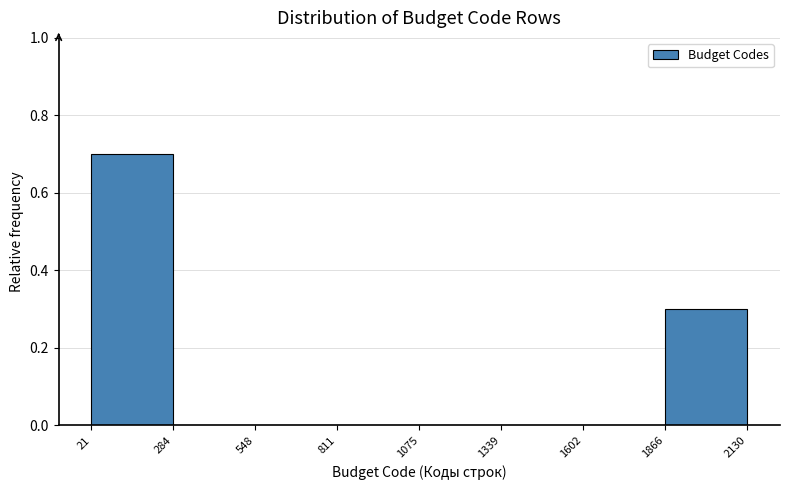

How tall is the bar that spans 1866 to 2130 on the x-axis? The values are not printed on the chart, so give them approximately, as read against the axis.

0.3